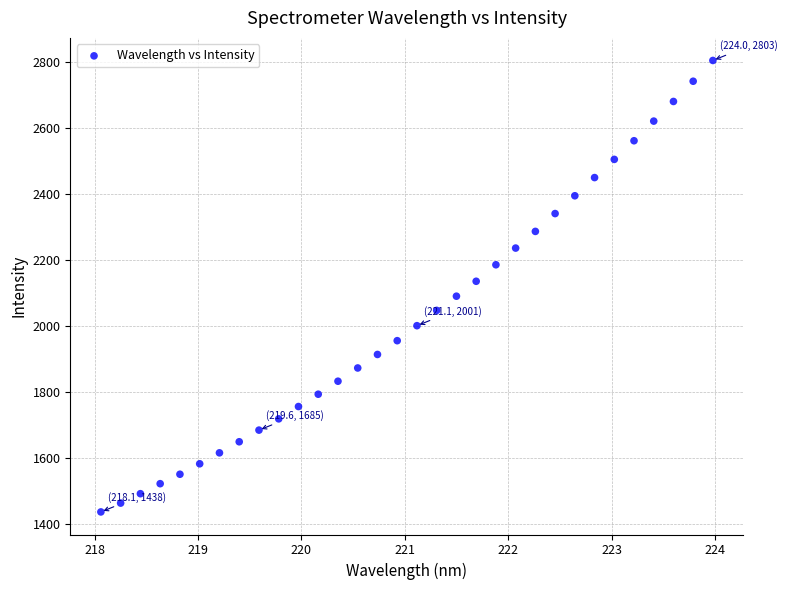

What is the range of X values (max minus min)?

5.9